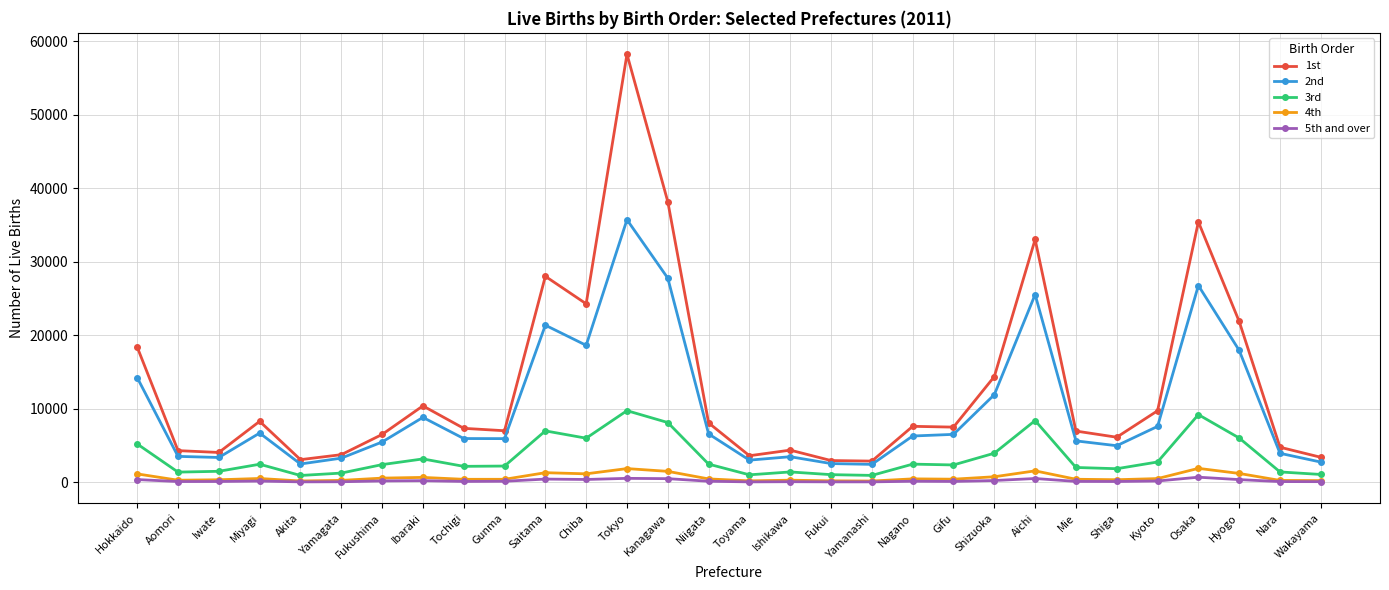

True or false: 4th and 1st cross at least once.

False